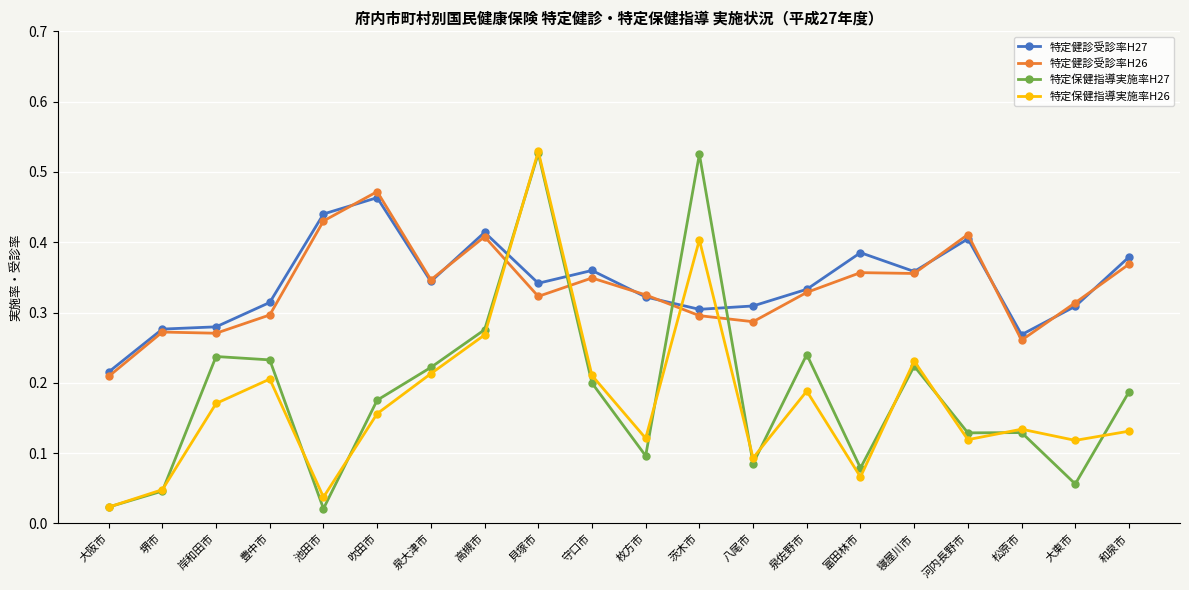

True or false: 特定保健指導実施率H26 has more than 2 points higher than both neighbors.

True